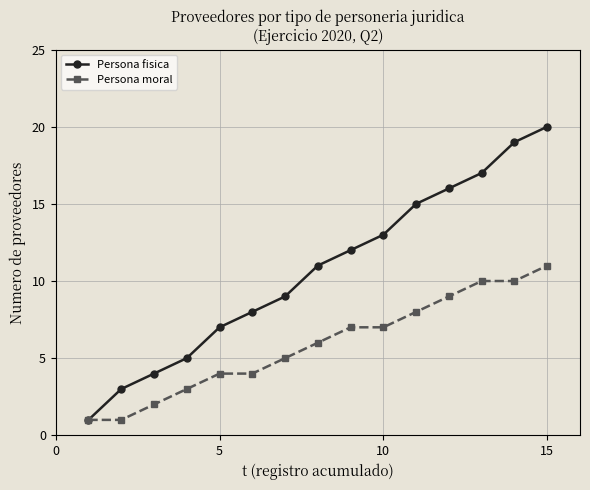

What is the average value of the Persona fisica series?

11